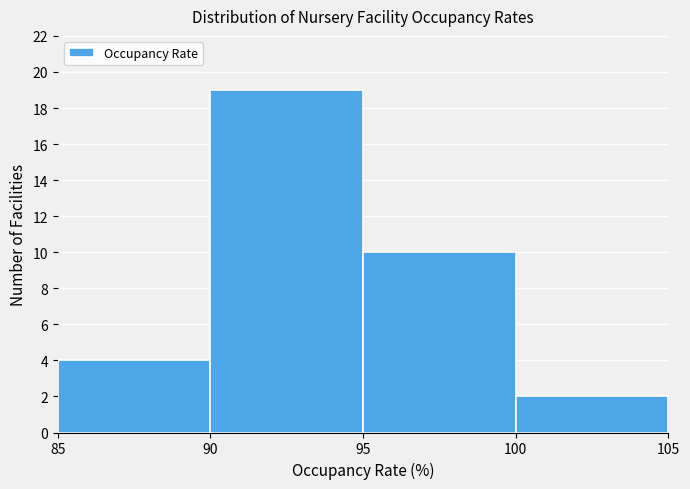

Which range on the x-axis has the tallest bar?

90 to 95